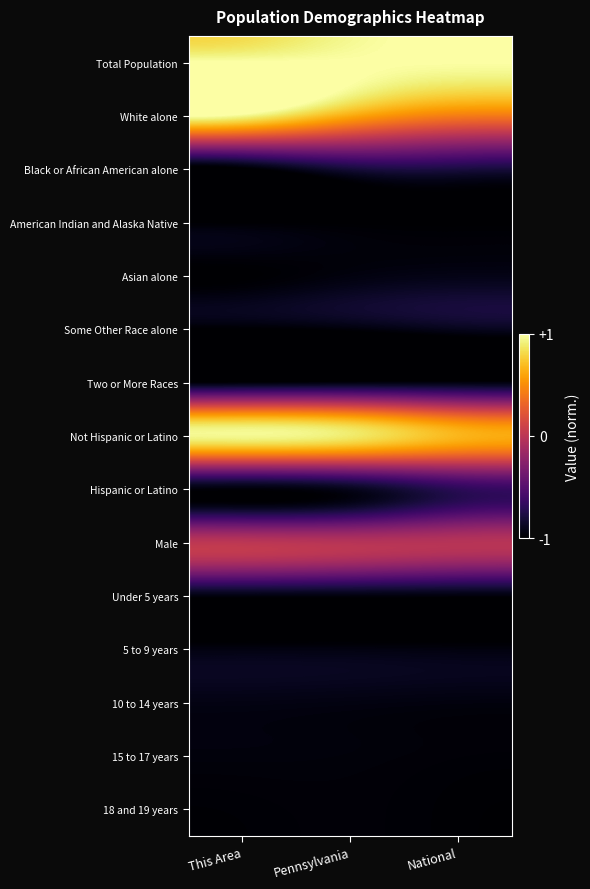

What is the greatest value displayed?

1.0